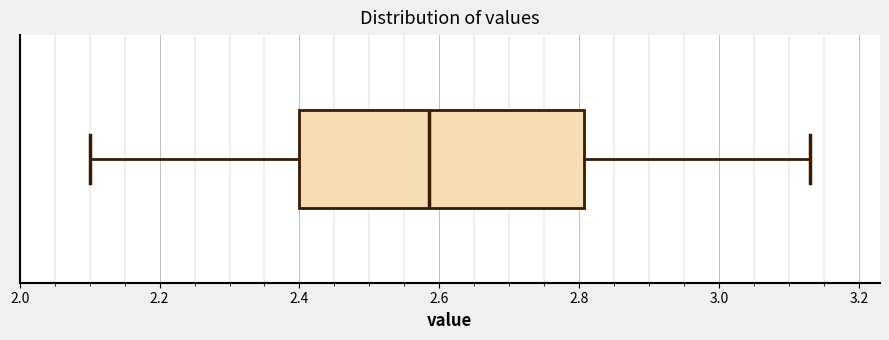

Read this box plot against the x-axis: the position of the median line, the range covered by the box, and the ends of both whiskers. The values are not printed on the chart, so give them approximately, as read against the axis.

median 2.58, box 2.40 to 2.80, whiskers 2.10 to 3.14